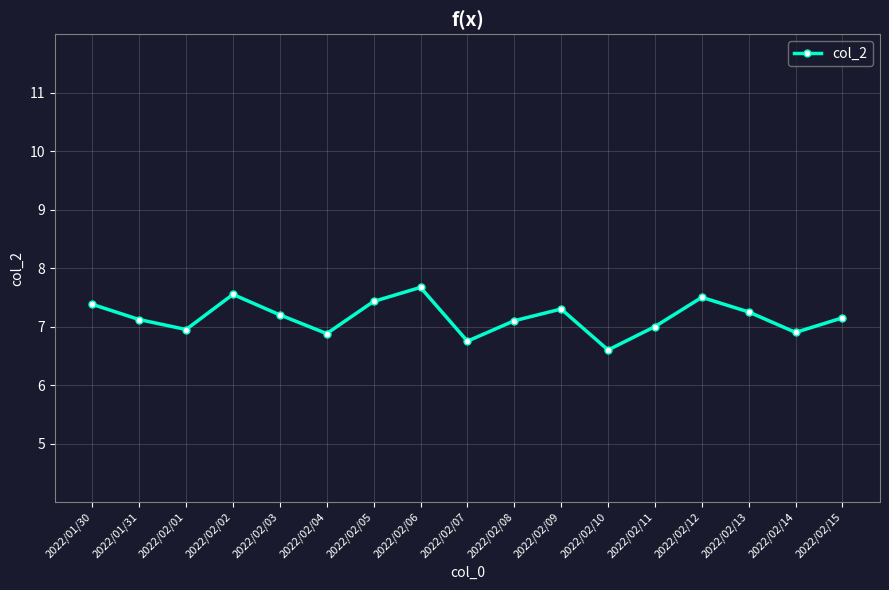

What is the minimum value shown in the chart?

6.6